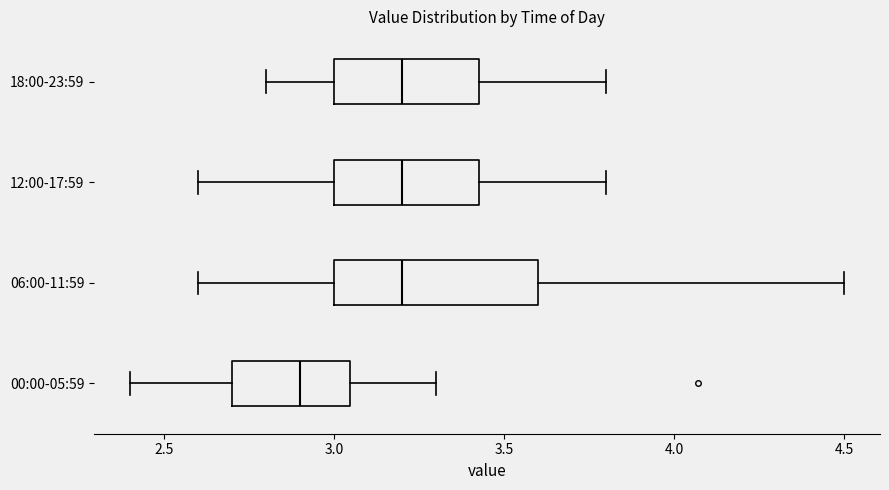

Where is the left edge of the box for 00:00-05:59 on the x-axis? The values are not printed on the chart, so give them approximately, as read against the axis.

2.70